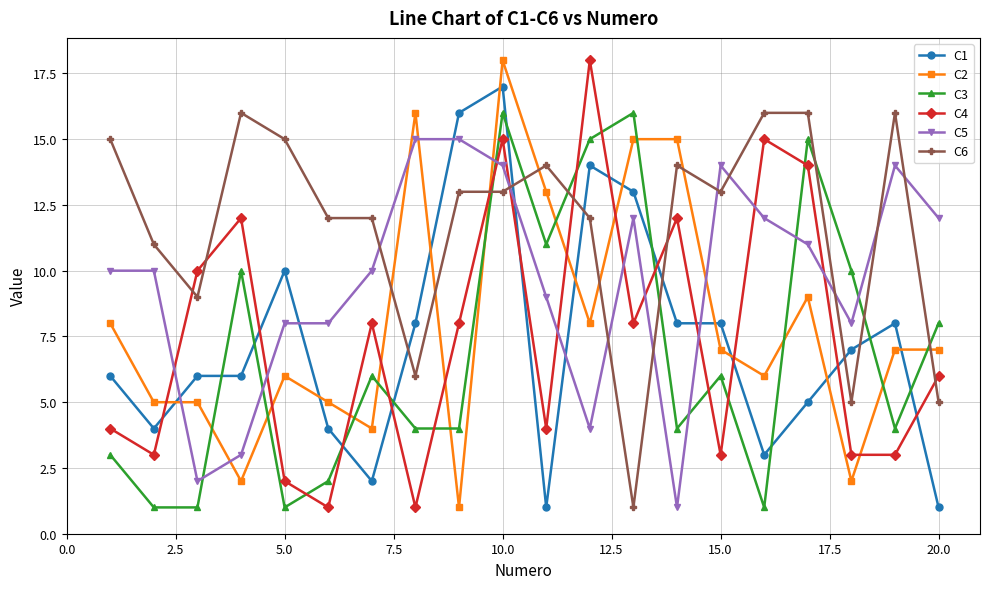

What is the difference between the maximum and second lowest values in the C3 series?

15